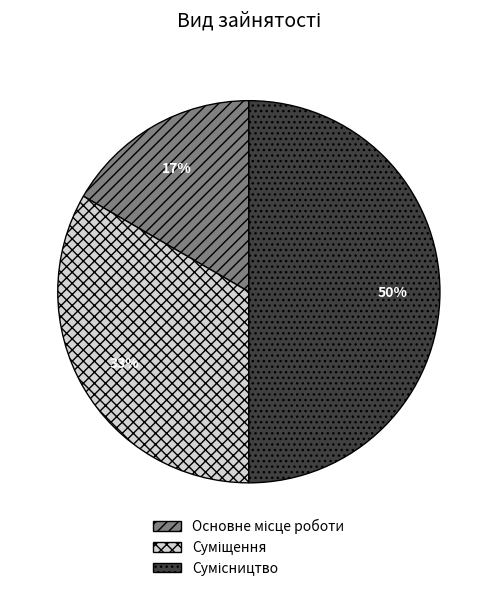

Count the number of slices in the pie.

3